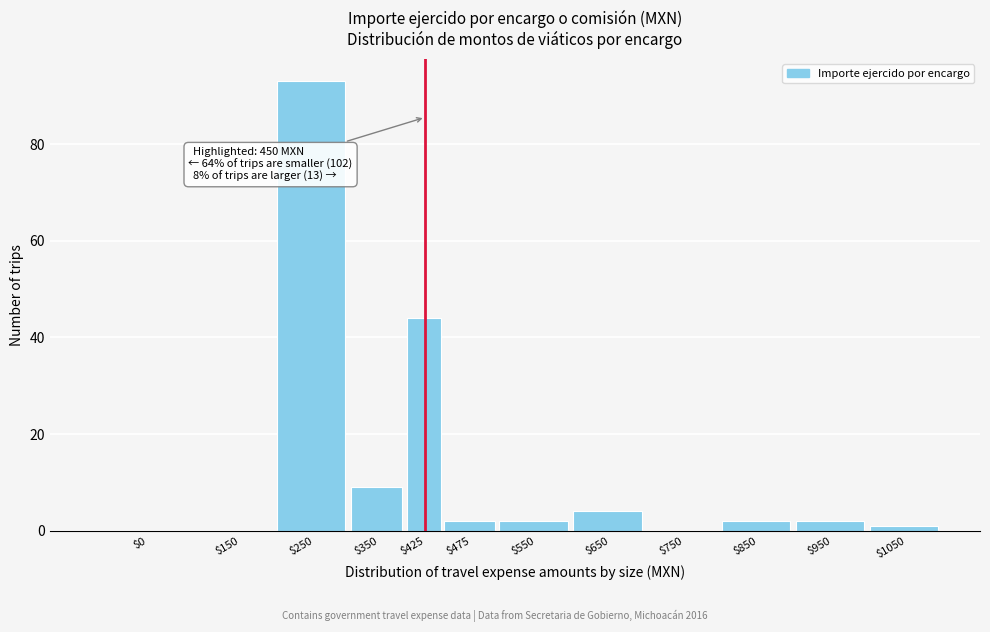

What is the greatest value displayed?

93